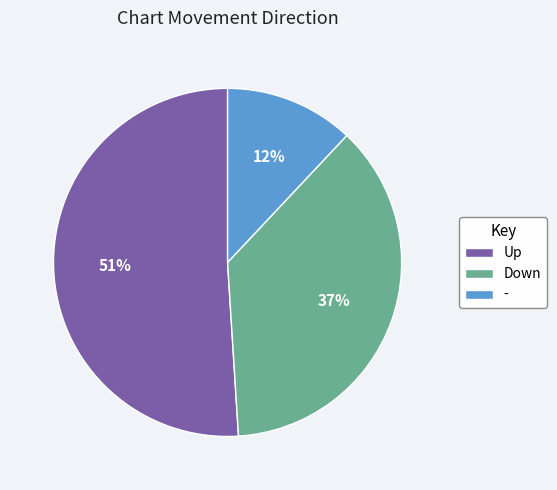

Which has a higher value, Up or -?

Up